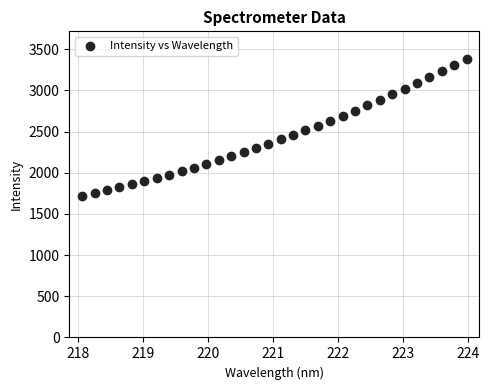

What is the range of X values (max minus min)?

5.9